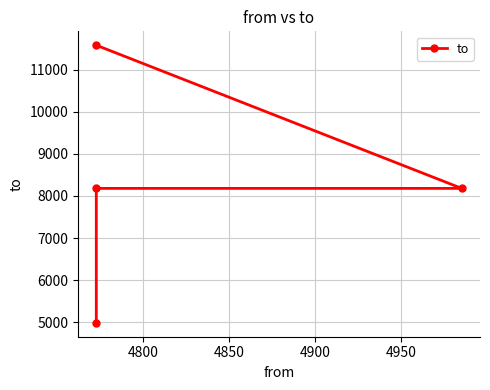

The value at 4850 is 8181. True or false?

True